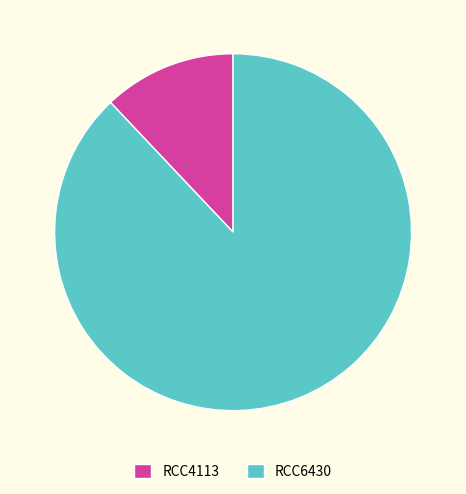

Rank the categories by value from lowest to highest.

RCC4113, RCC6430